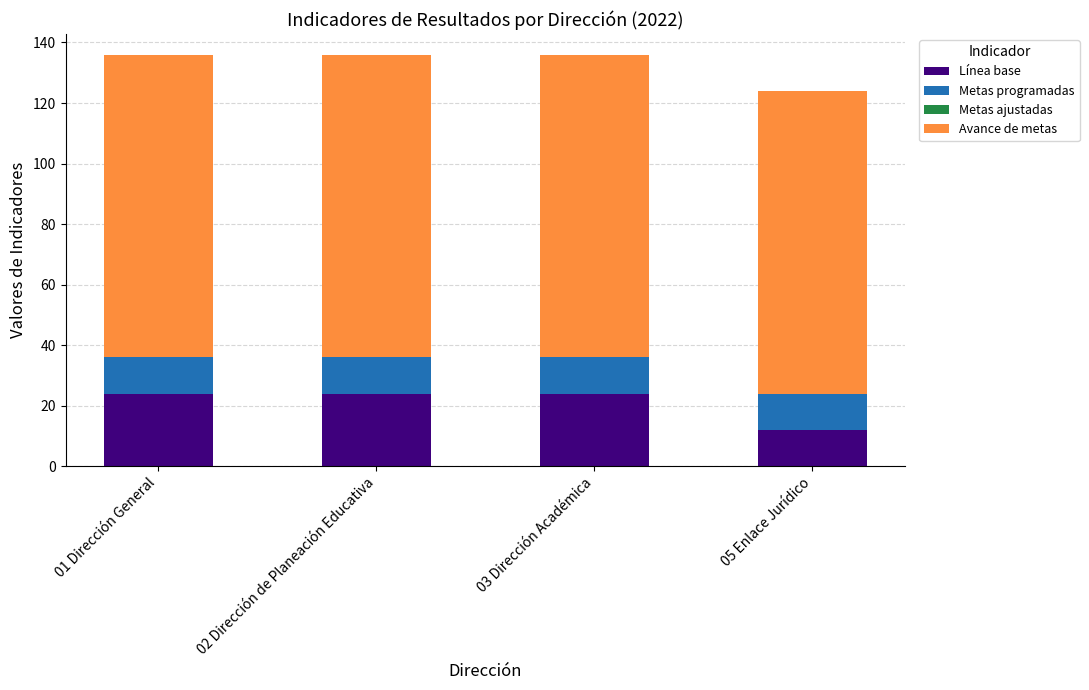

What is the difference between the maximum and minimum values in the Línea base series?

12